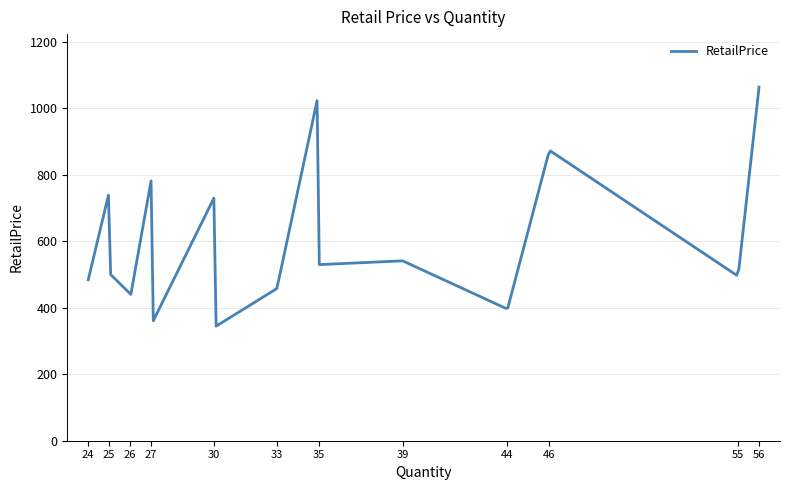

What is the greatest value displayed?

1064.0